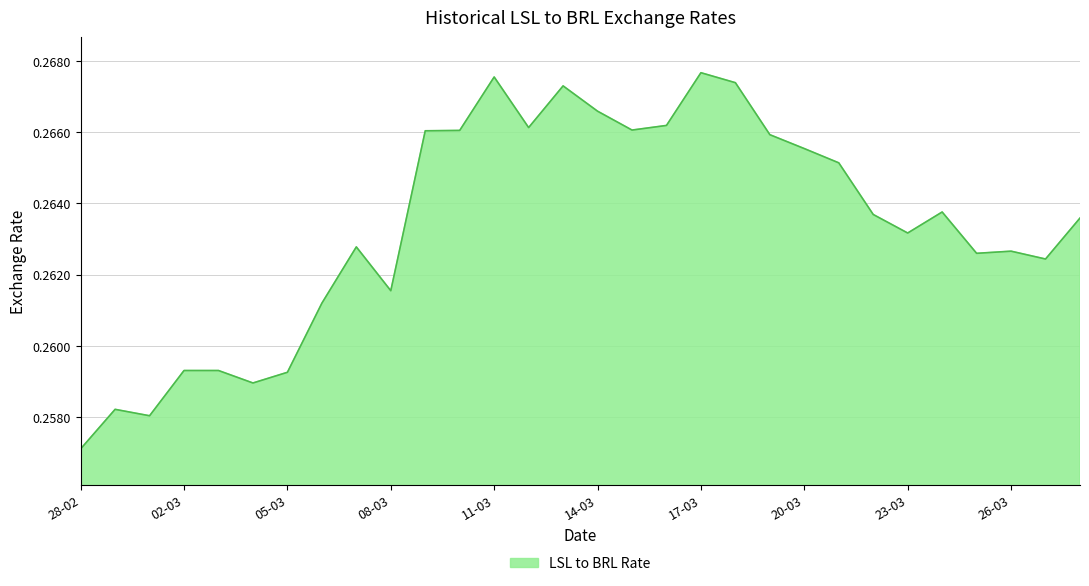

At which label is the value closest to 0?

28-02